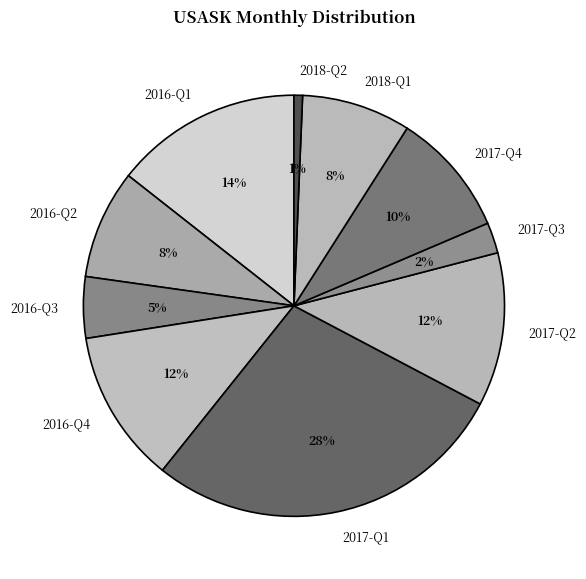

How many segments does this pie chart have?

10